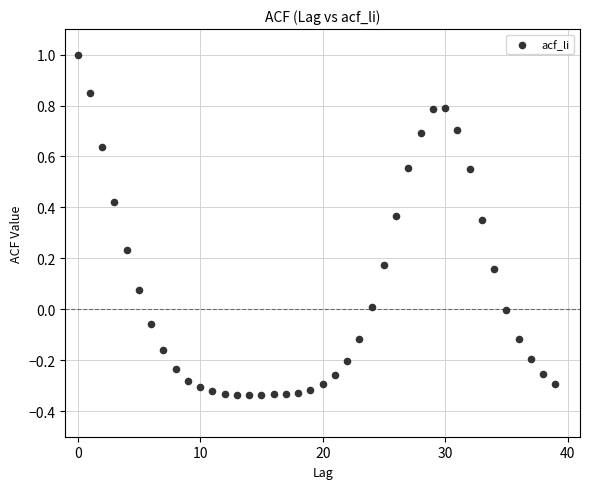

What is the range of Y values (max minus min)?

1.3